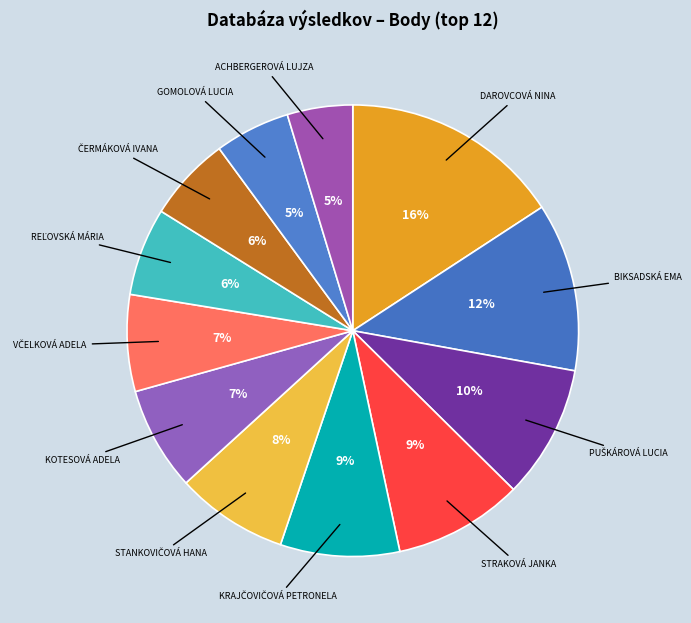

What percentage is the DAROVCOVÁ NINA slice, to the nearest percent?

16%